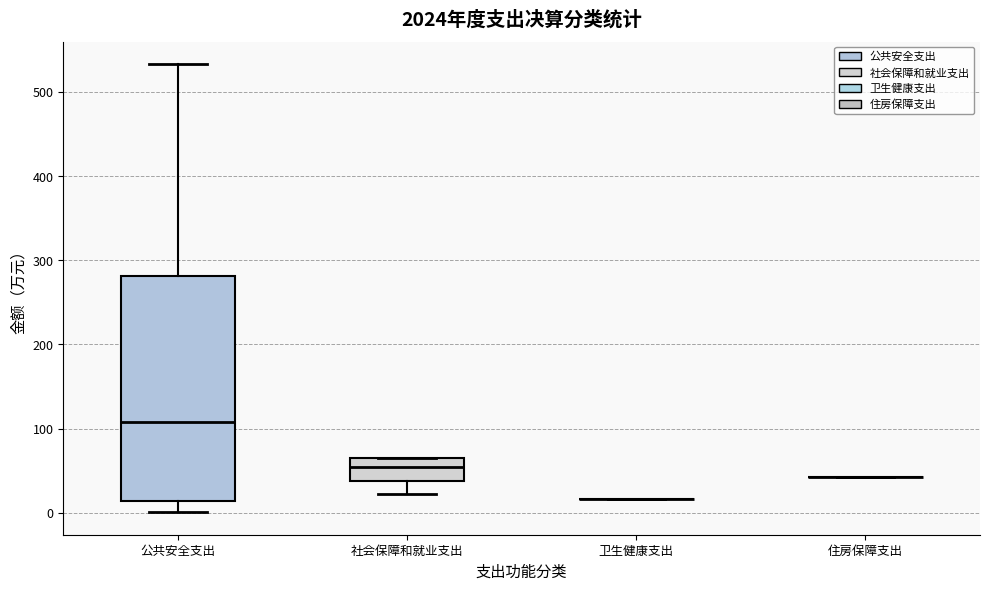

Where is the upper edge of the box for 公共安全支出 on the y-axis? The values are not printed on the chart, so give them approximately, as read against the axis.

280